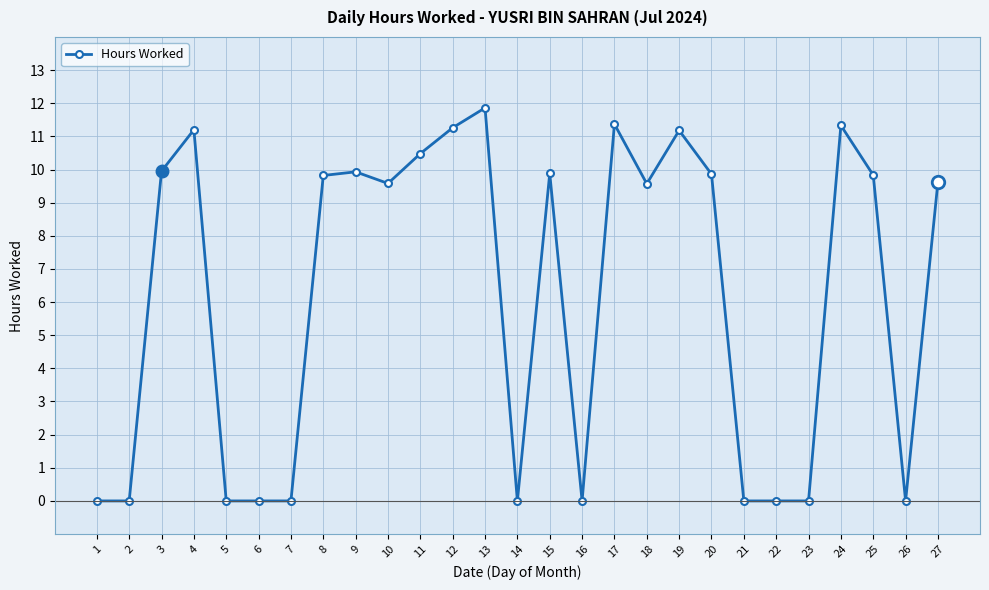

Which label corresponds to the largest value in the chart?

13